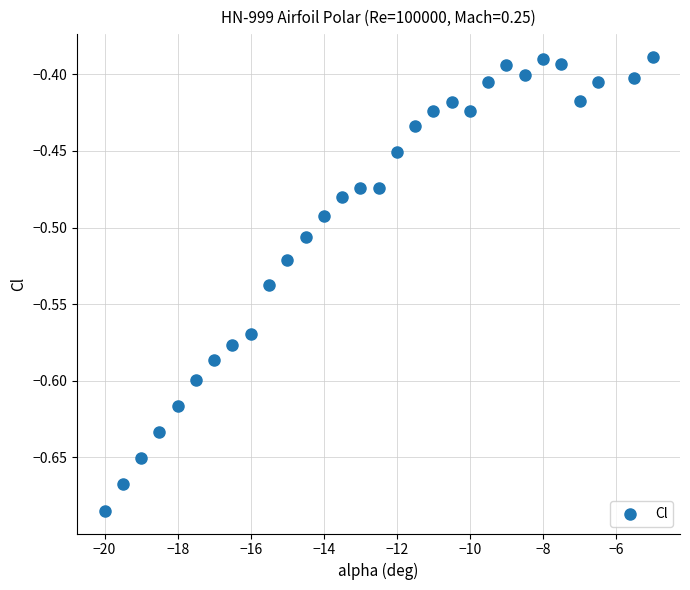

How many data points are displayed?

30